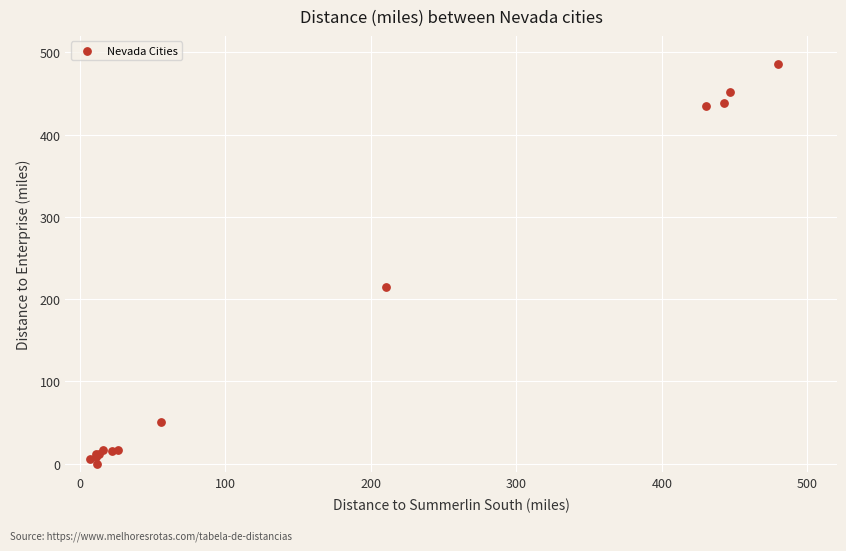

What Y value in the scatter plot is closest to 243?

215